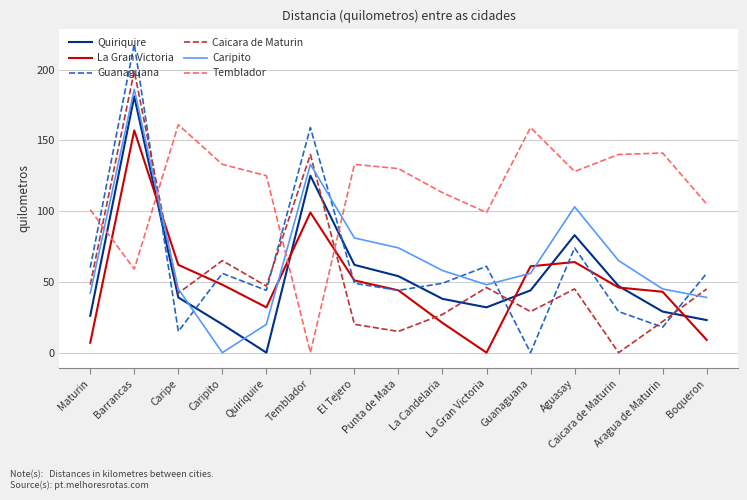

What is the greatest value displayed?

218